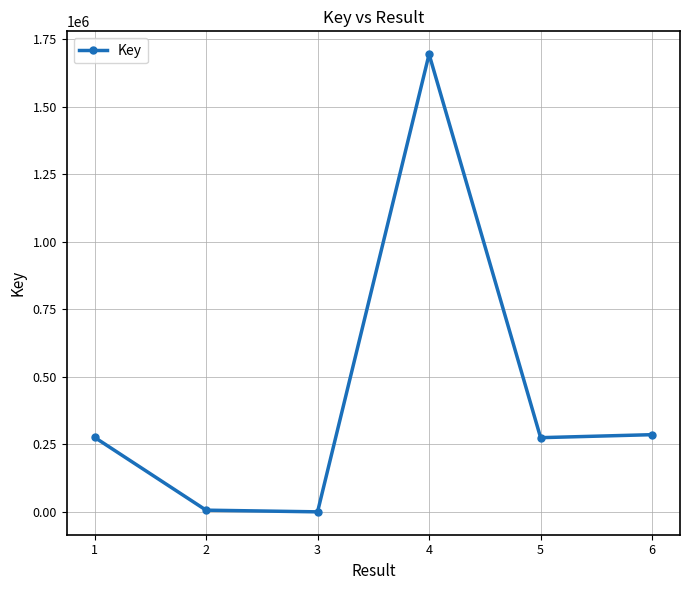

What is the greatest value displayed?

1693761